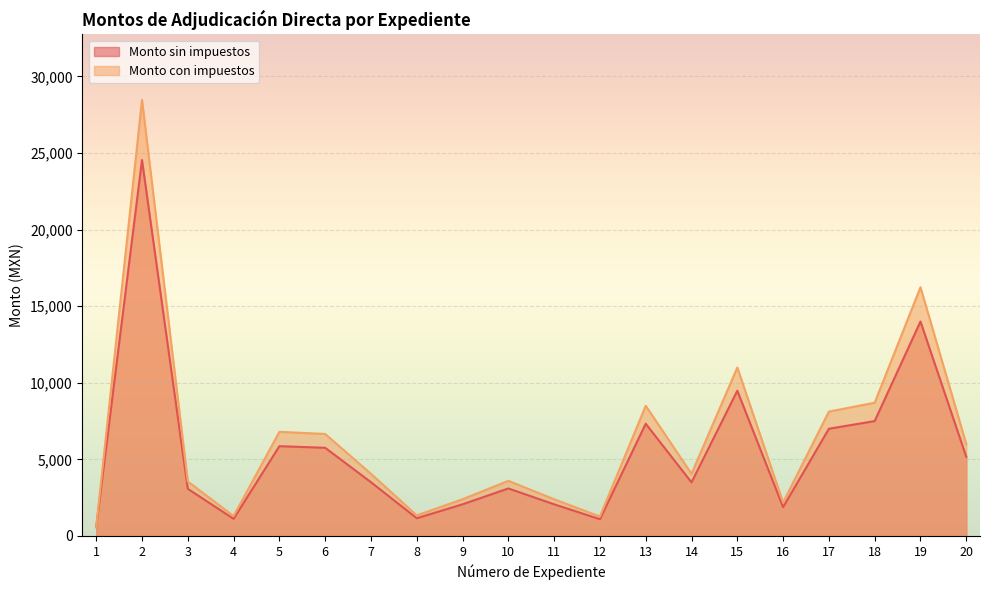

True or false: Monto sin impuestos has a value of 9088.5 at 5.

False